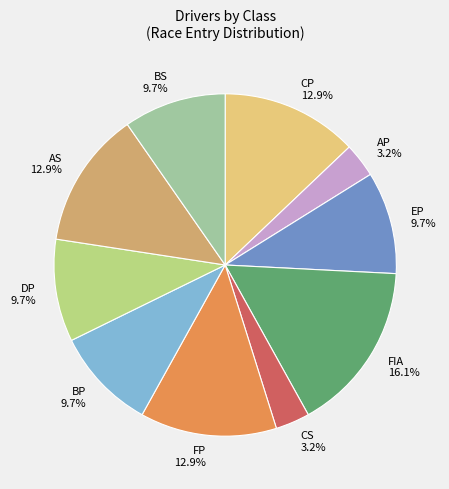

Is there any slice that represents more than half of the pie?

No